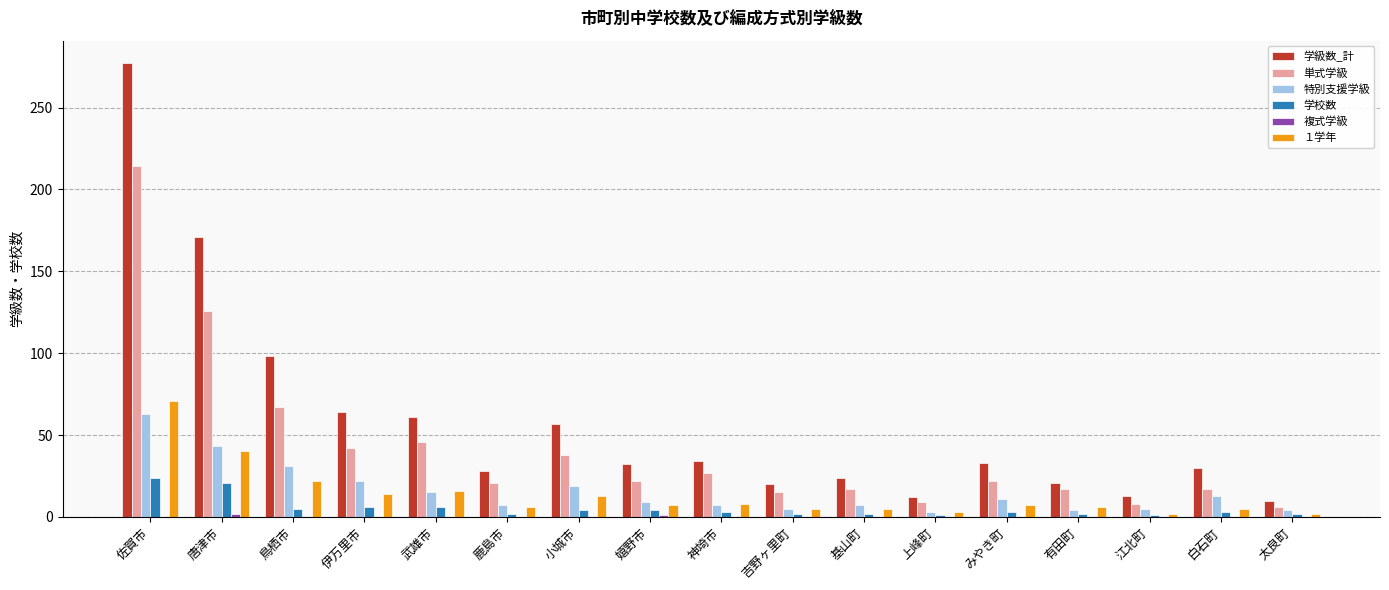

At which label is 学級数_計 closest to 143?

唐津市